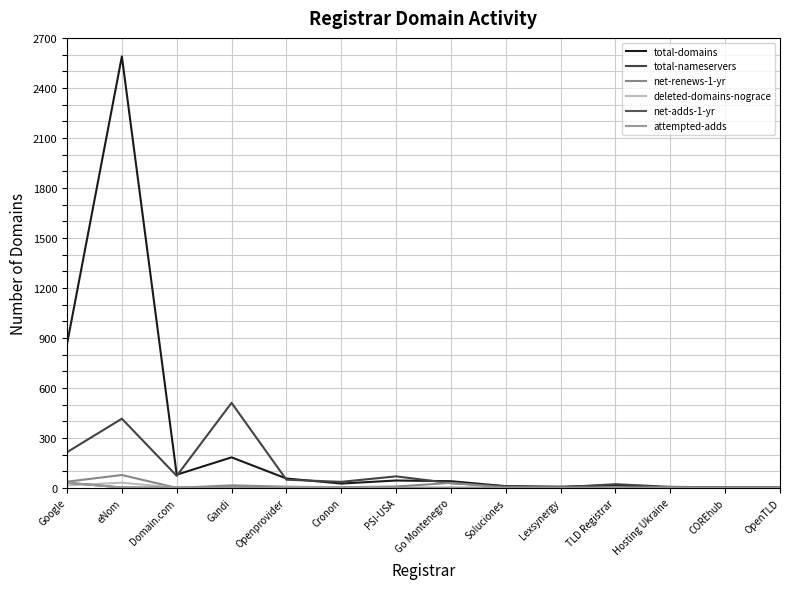

Is it true that deleted-domains-nograce equals 3 at Cronon?

True